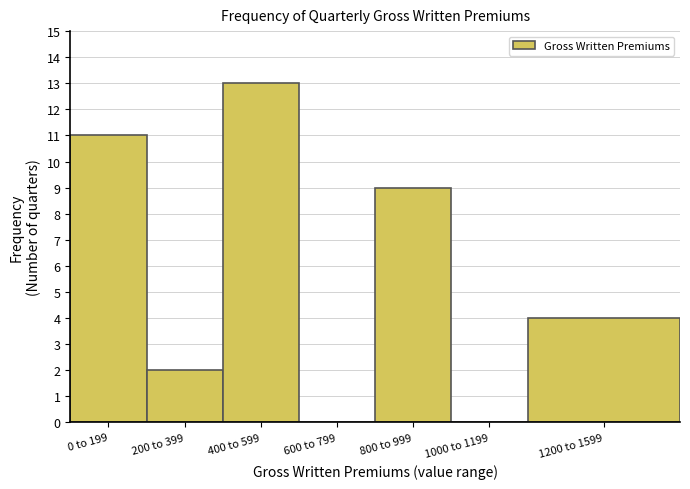

Reading left to right, list all the values displayed in this chart.

0 to 199=11	200 to 399=2	400 to 599=13	600 to 799=0	800 to 999=9	1000 to 1199=0	1200 to 1599=4